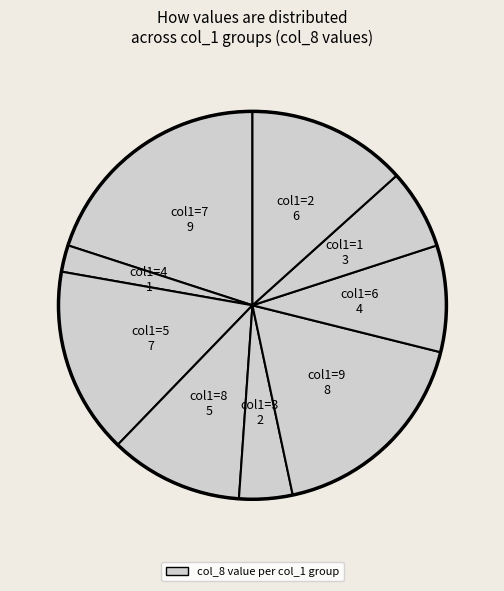

Which category has the smallest portion of the pie?

4